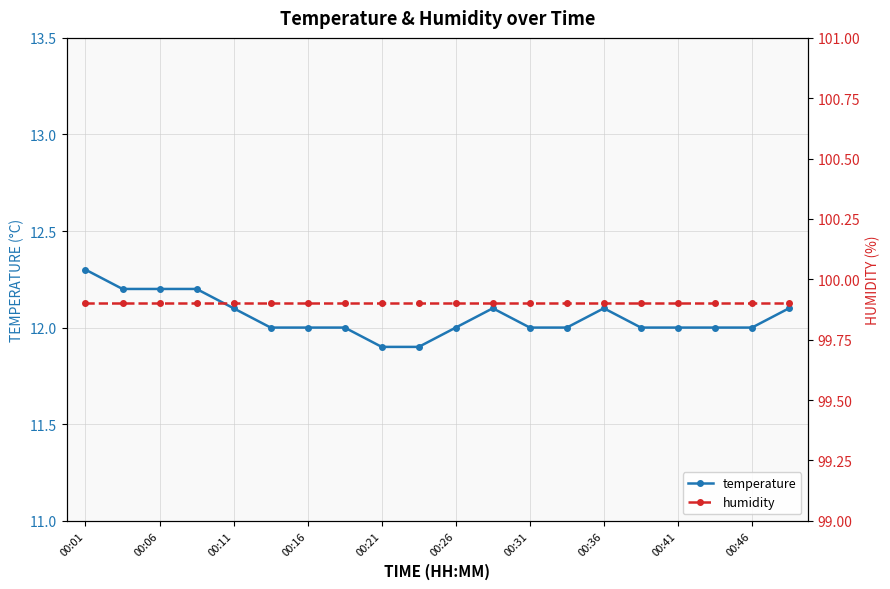

What are all the series names shown in the legend?

temperature, humidity